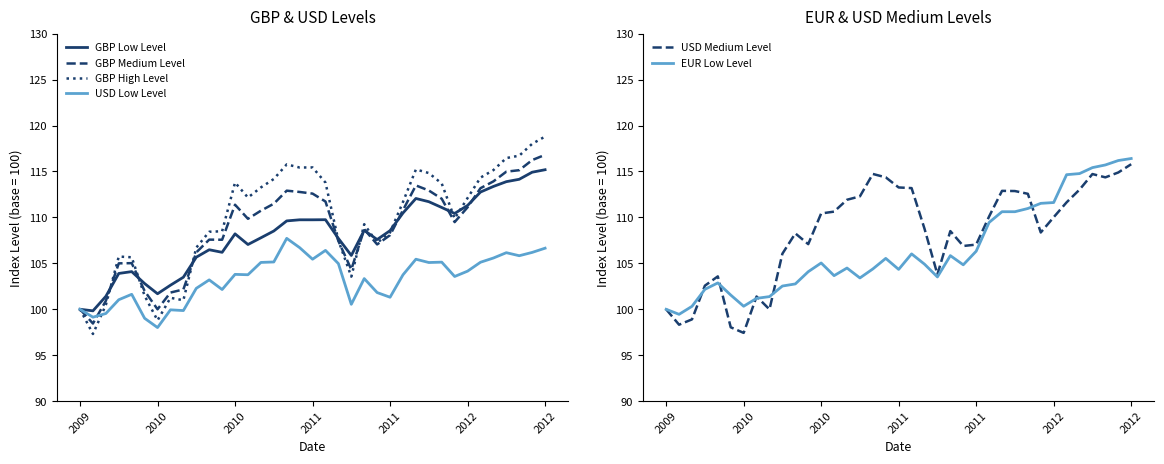

What is the difference between the second highest and minimum values in the USD Medium Level series?

17.5